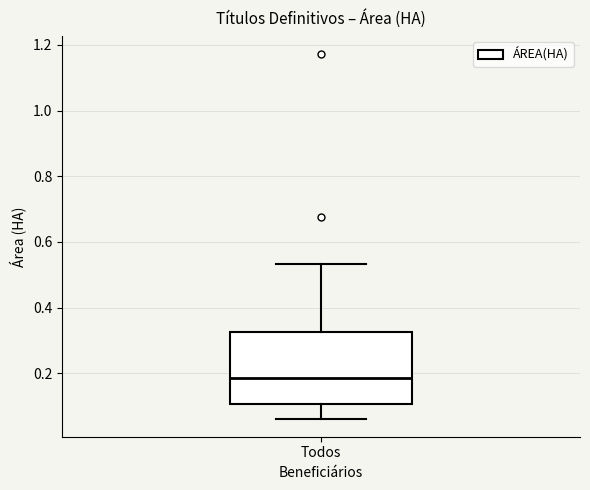

Where is the upper edge of the box for Todos on the y-axis? The values are not printed on the chart, so give them approximately, as read against the axis.

0.32